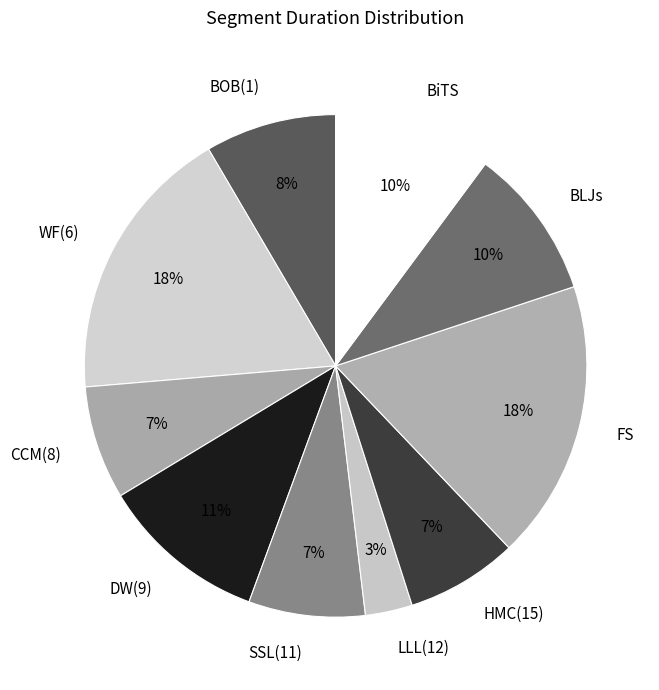

Is it true that BLJs is 20% of the pie?

False